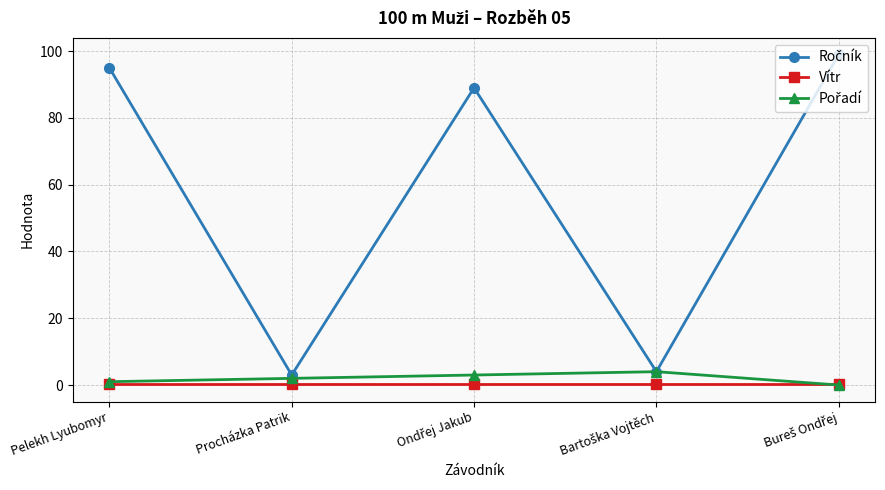

What is the label of the 4th point from the right?

Procházka Patrik